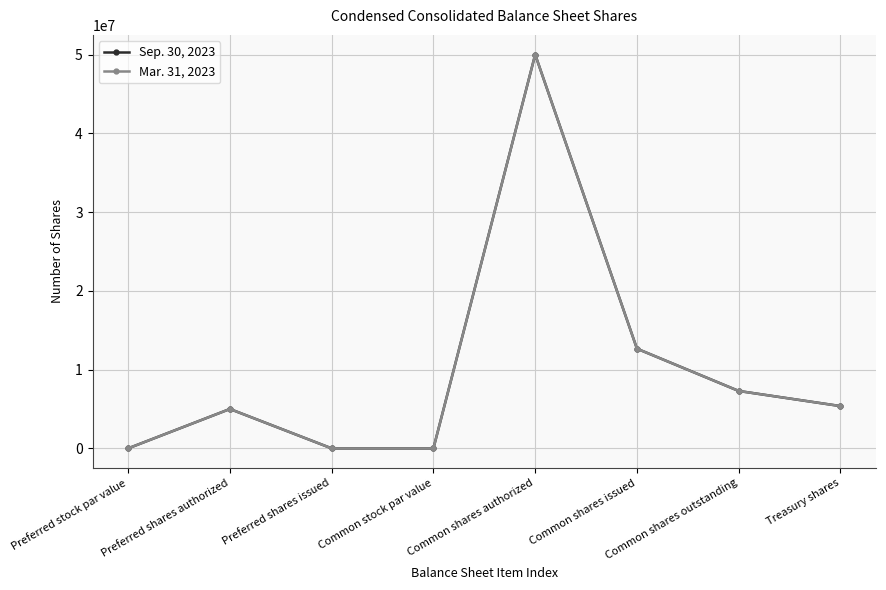

Does the chart display data point markers on the line(s)?

Yes